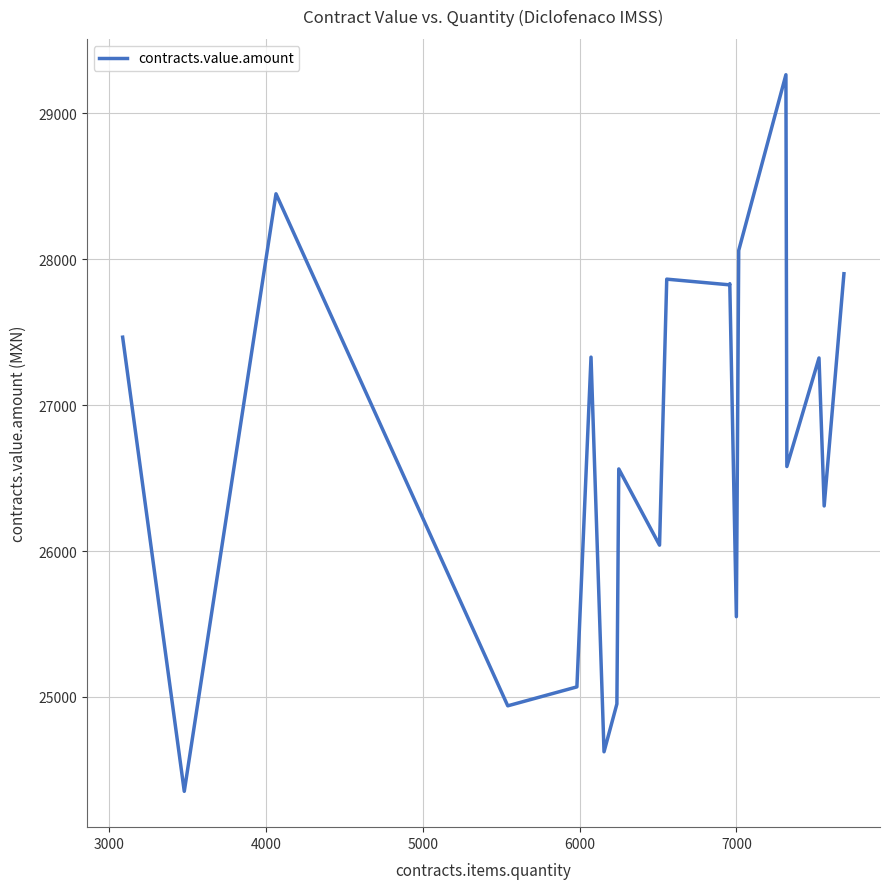

What is the average value?

26714.3